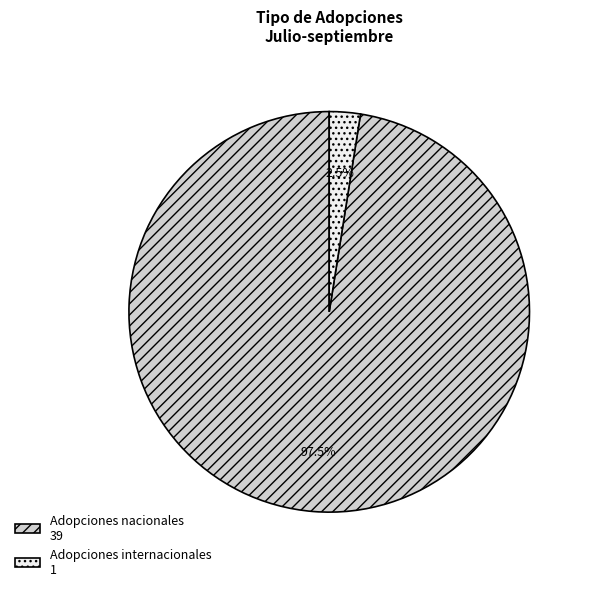

Does any single category account for the majority?

Yes